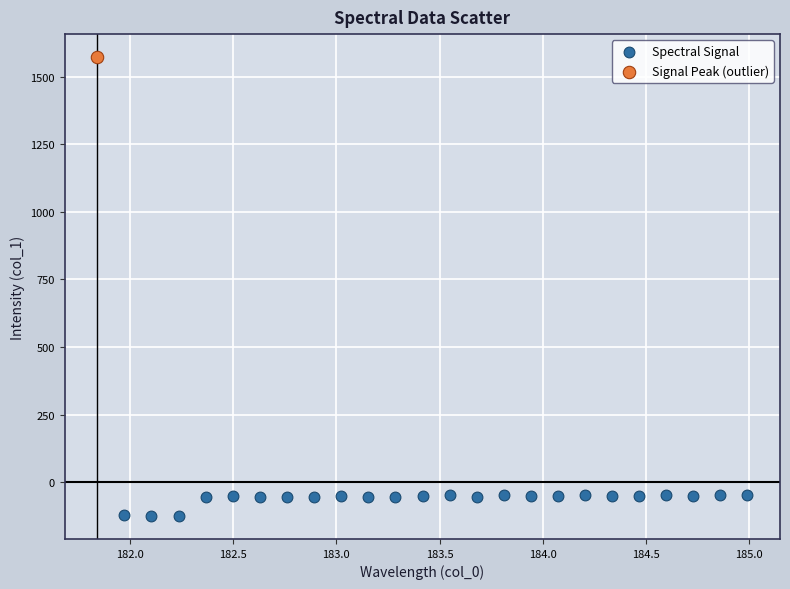

What are all the series names shown in the legend?

Spectral Signal, Signal Peak (outlier)